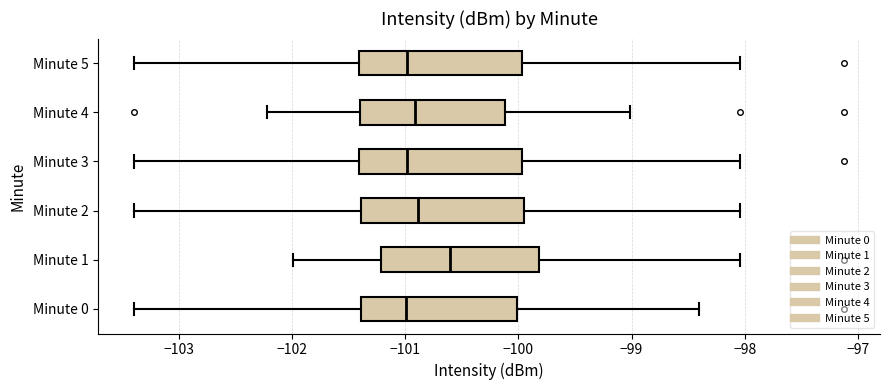

Reading bottom to top, transcribe this box plot: for each box, give where its median line is, the range the box spans, and where its two whiskers end, as read against the x-axis. The values are not printed on the chart, so give them approximately, as read against the axis.

Minute 0: median -101.0, box -101.4 to -100.0, whiskers -103.4 to -98.4
Minute 1: median -100.6, box -101.2 to -99.8, whiskers -102.0 to -98.0
Minute 2: median -100.9, box -101.4 to -100.0, whiskers -103.4 to -98.0
Minute 3: median -101.0, box -101.4 to -100.0, whiskers -103.4 to -98.0
Minute 4: median -100.9, box -101.4 to -100.1, whiskers -102.2 to -99.0
Minute 5: median -101.0, box -101.4 to -100.0, whiskers -103.4 to -98.0